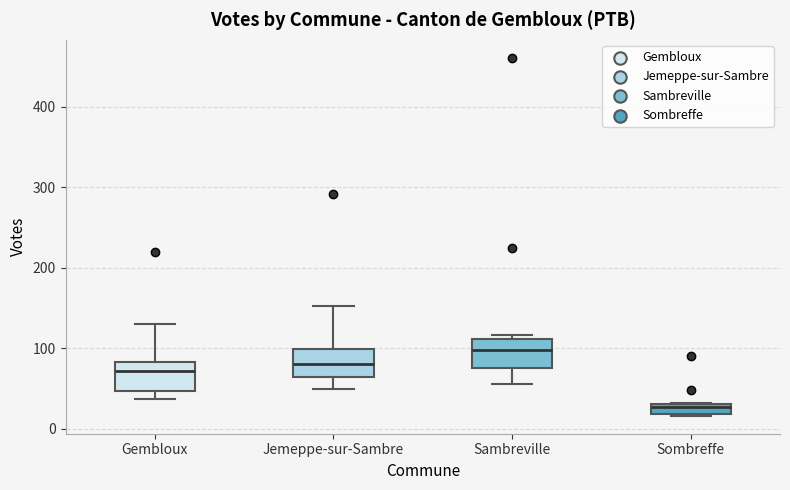

Which box has the highest median line?

Sambreville